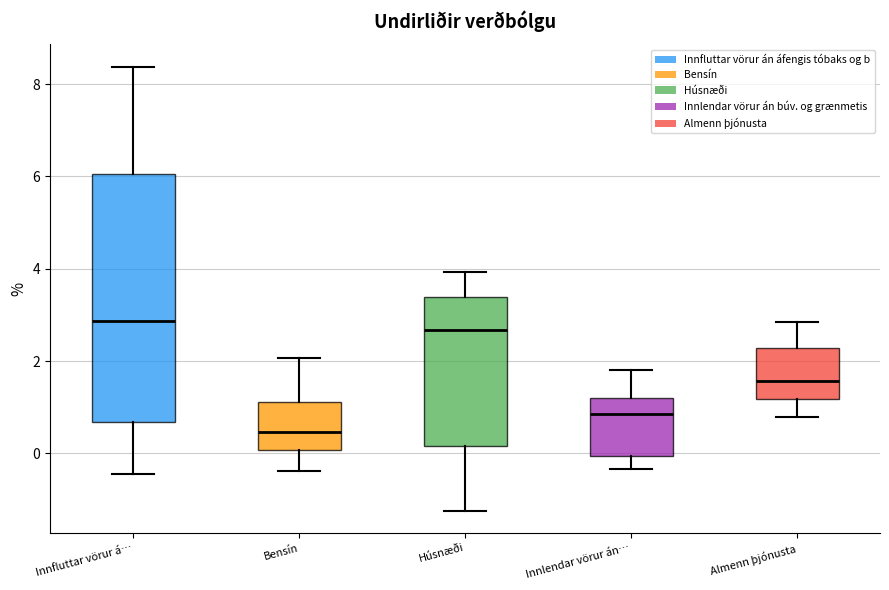

Reading left to right, read every box against the y-axis: the position of its median line, the range the box covers, and the ends of its whiskers. The values are not printed on the chart, so give them approximately, as read against the axis.

Innfluttar vörur á…: median 2.8, box 0.6 to 6.0, whiskers -0.4 to 8.4
Bensín: median 0.4, box 0.0 to 1.2, whiskers -0.4 to 2.0
Húsnæði: median 2.6, box 0.2 to 3.4, whiskers -1.2 to 4.0
Innlendar vörur án…: median 0.8, box 0.0 to 1.2, whiskers -0.4 to 1.8
Almenn þjónusta: median 1.6, box 1.2 to 2.2, whiskers 0.8 to 2.8